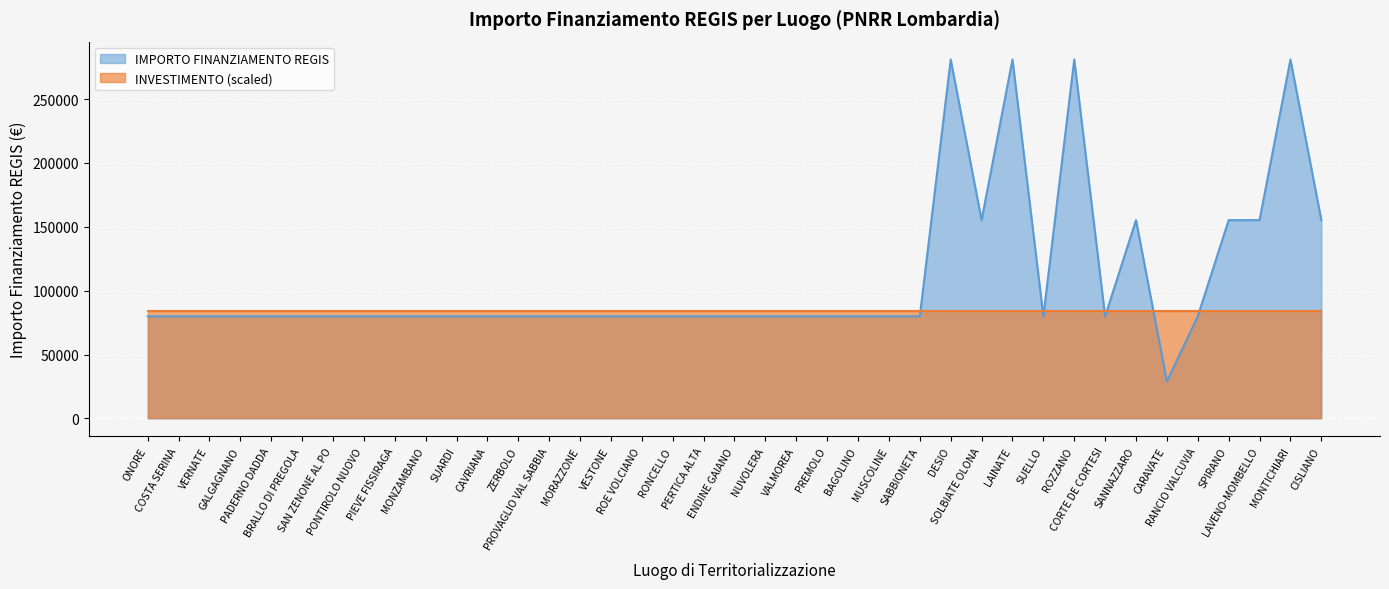

What is the average value?

108886